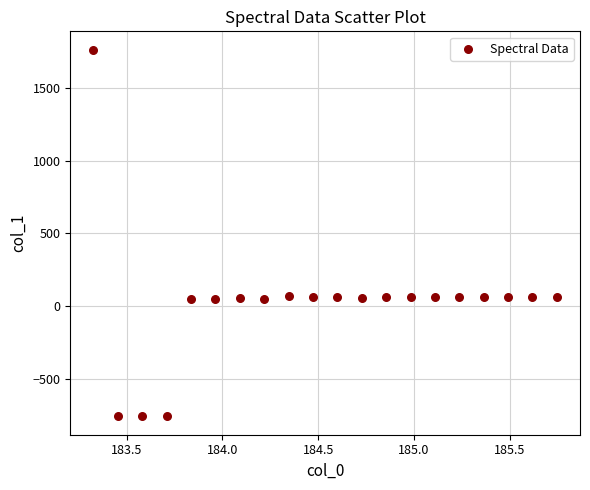

What is the range of Y values (max minus min)?

2528.0